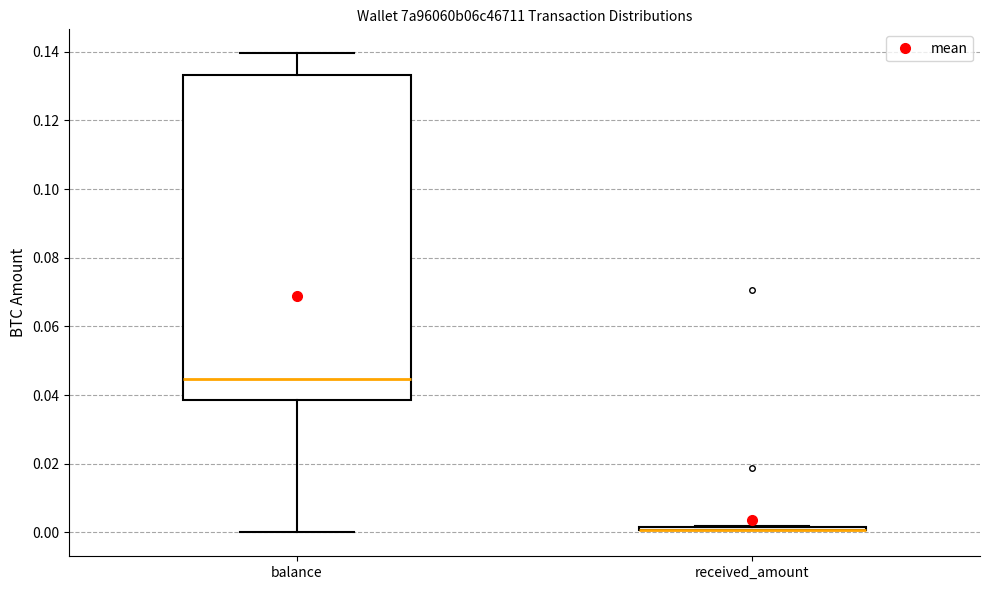

Where does the median line of the box for balance sit on the y-axis? The values are not printed on the chart, so give them approximately, as read against the axis.

0.044